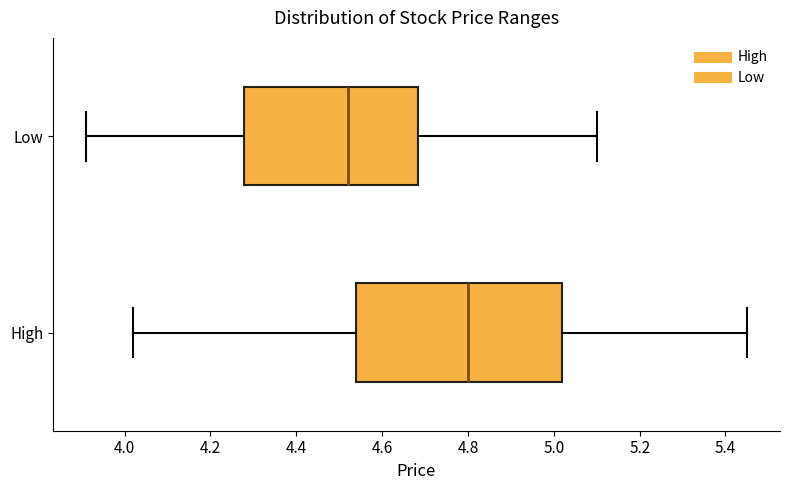

Which box has the furthest to the left median line?

Low